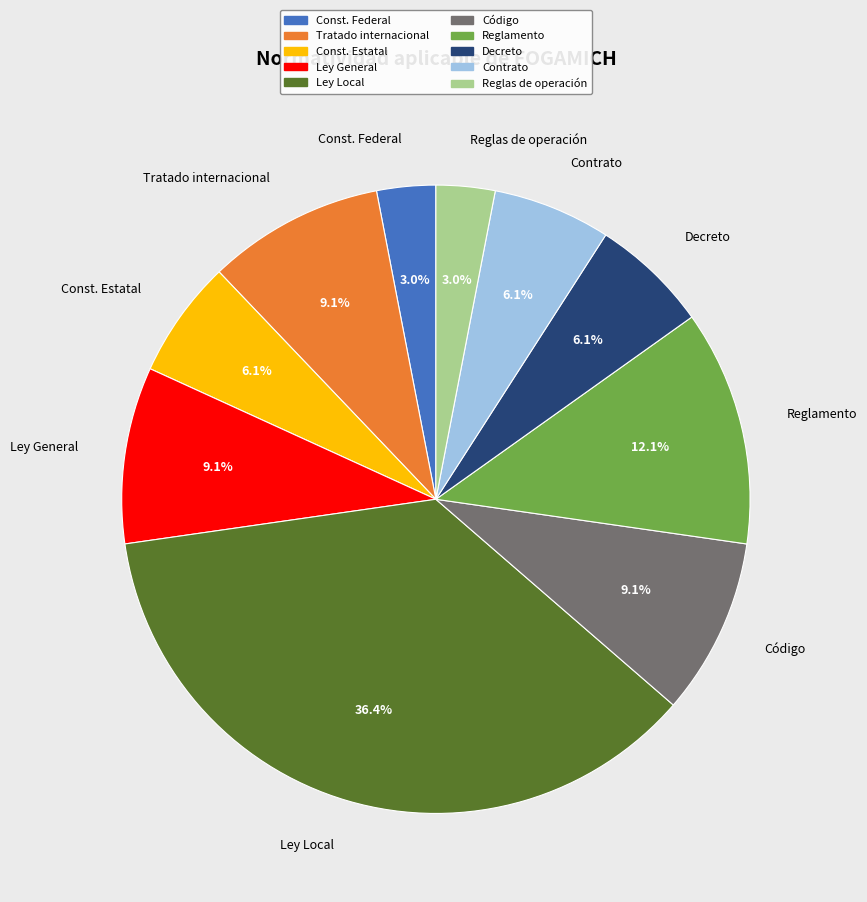

To the nearest percent, what is the combined percentage of Código and Decreto?

15%